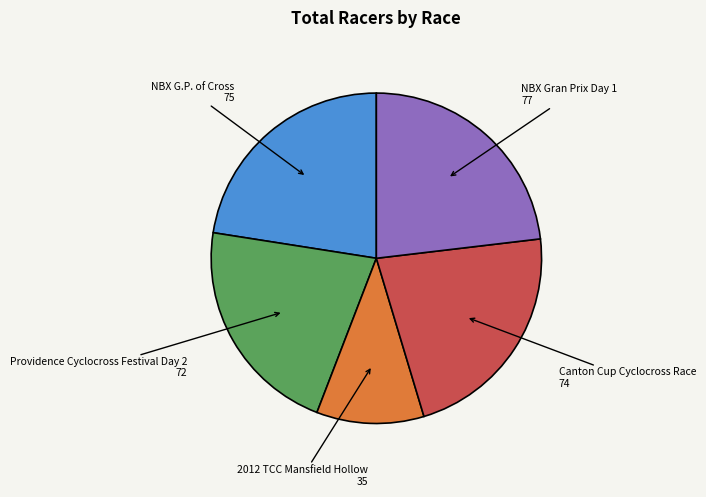

Is there any slice that represents more than half of the pie?

No